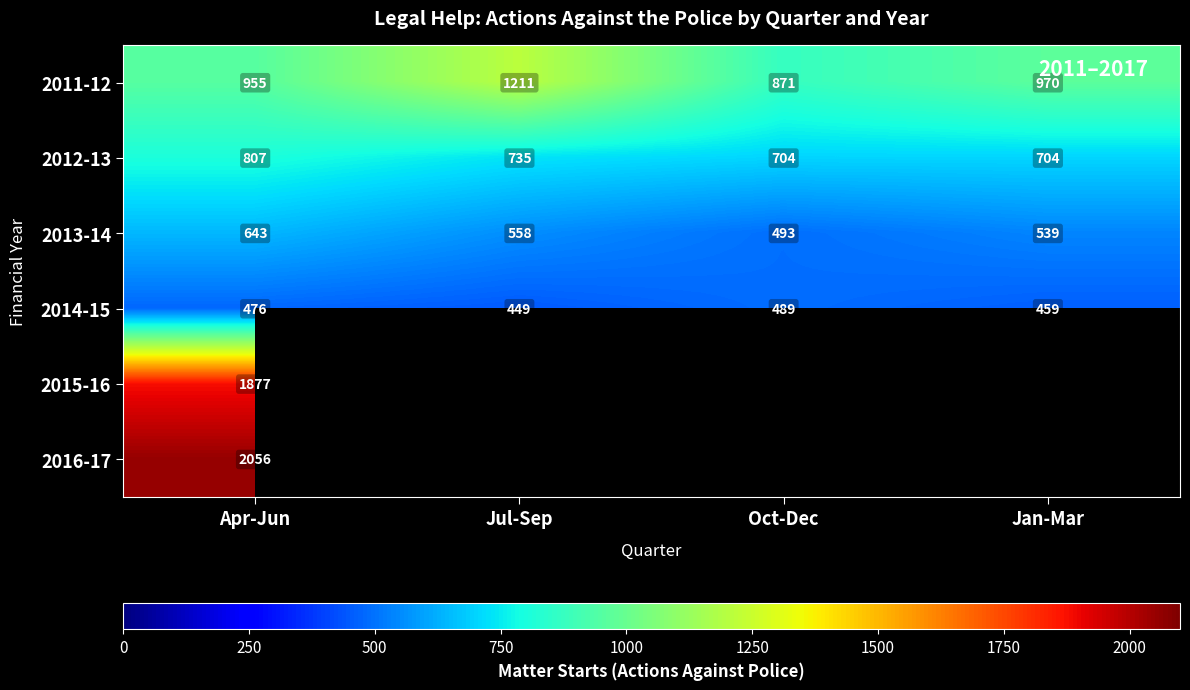

What is the spread (max minus min) of values at Apr-Jun?

1580